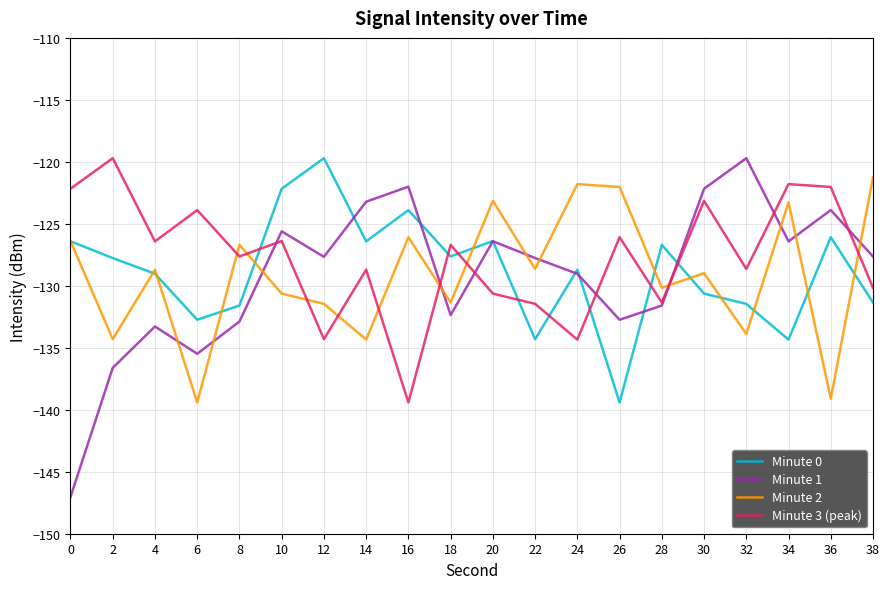

What is the minimum value for Minute 3 (peak)?

-139.4